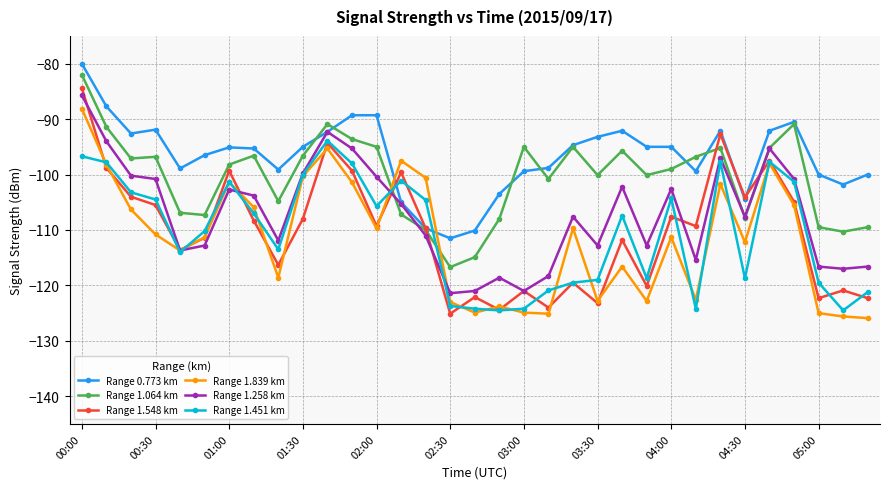

How many lines are shown in the chart?

6